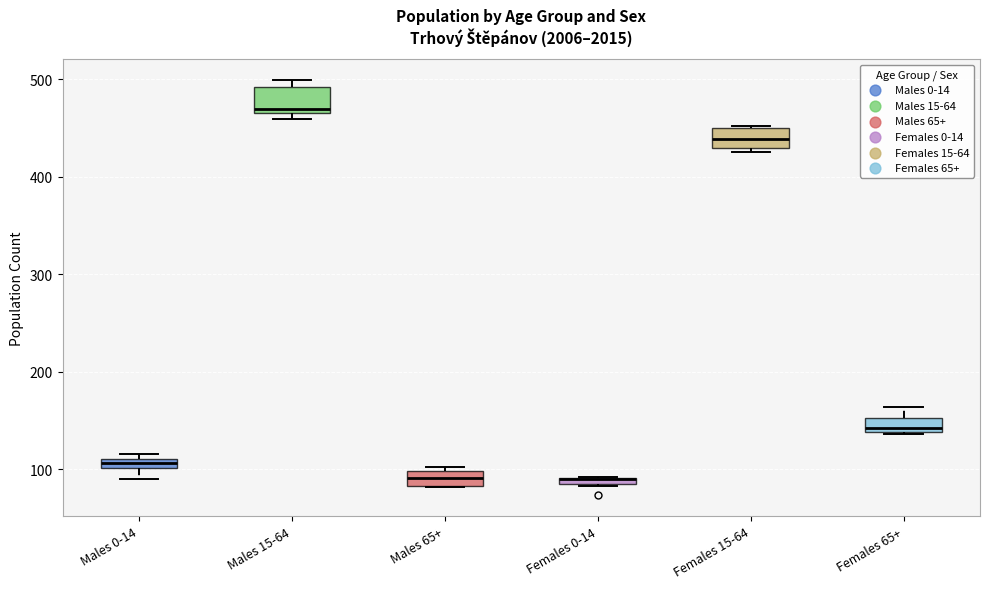

Where is the upper edge of the box for Females 65+ on the y-axis? The values are not printed on the chart, so give them approximately, as read against the axis.

150